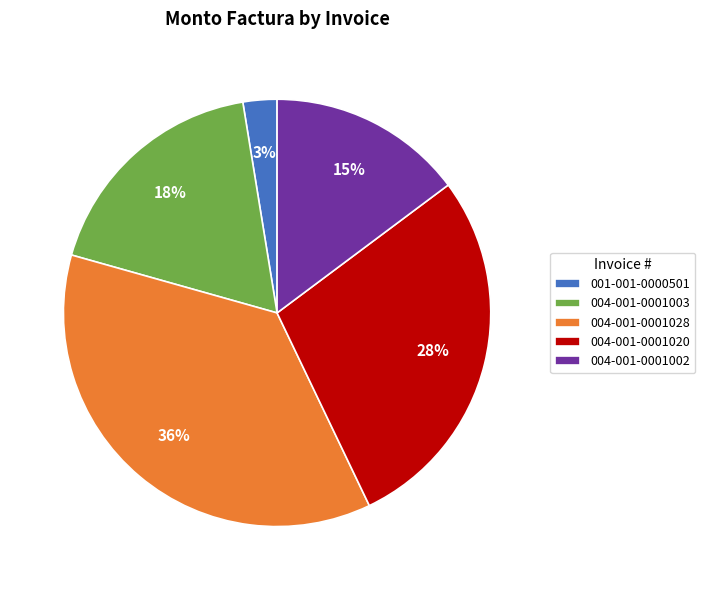

Which category has the biggest portion of the pie?

004-001-0001028